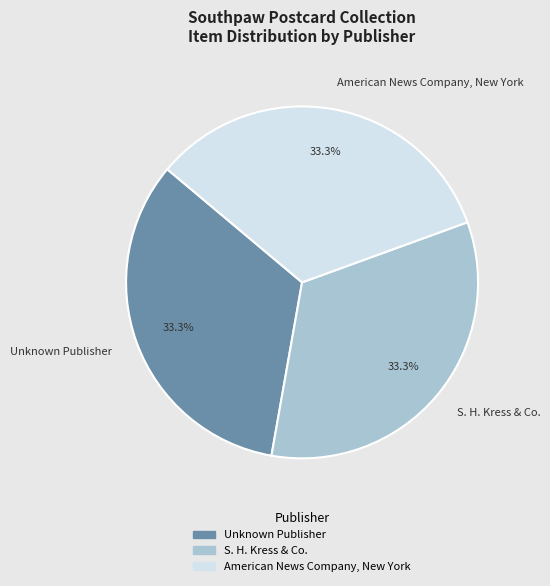

Is there any slice that represents more than half of the pie?

No